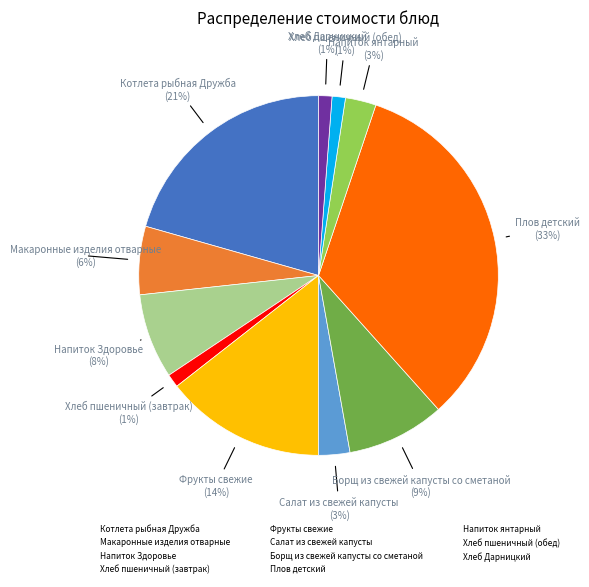

The Котлета рыбная Дружба slice represents 10% of the pie. True or false?

False